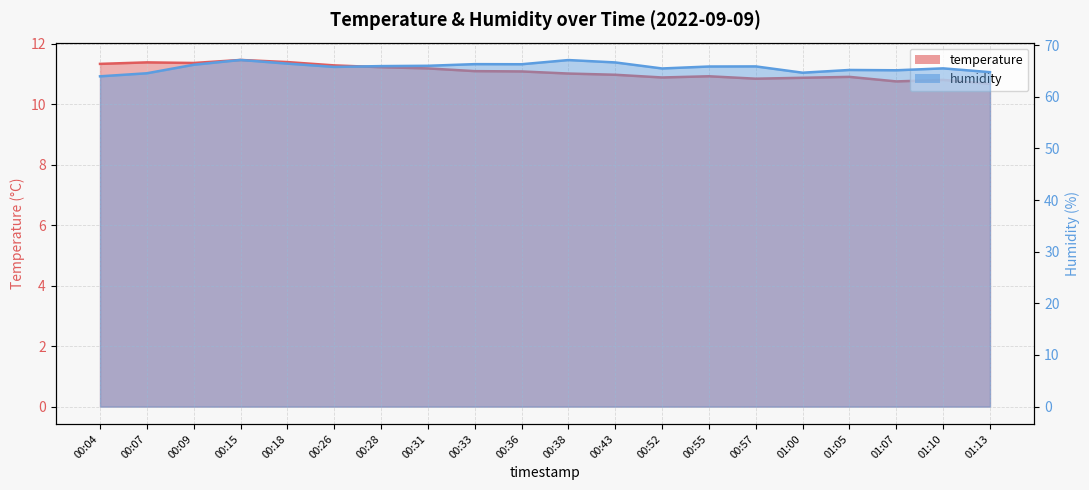

At 00:55, list the series in order from largest to smallest.

humidity, temperature